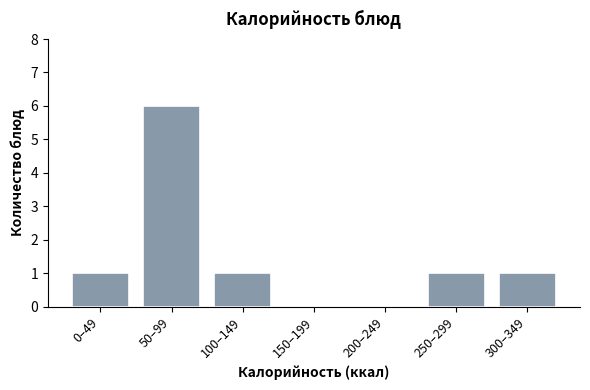

Reading left to right, extract all data points from this chart.

0–49=1	50–99=6	100–149=1	150–199=0	200–249=0	250–299=1	300–349=1